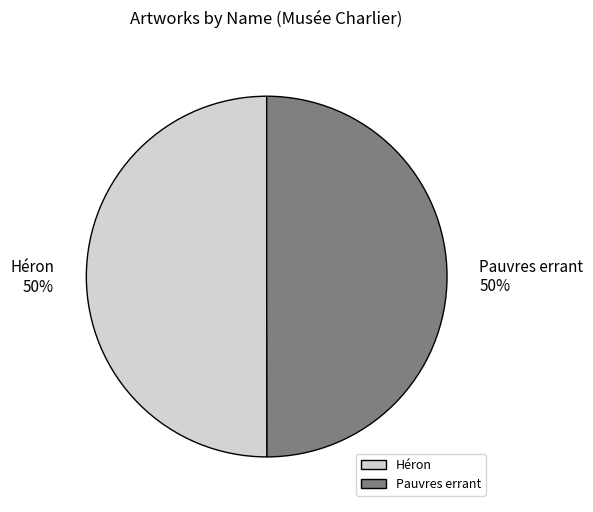

Is it true that Pauvres errant is 50% of the pie?

True